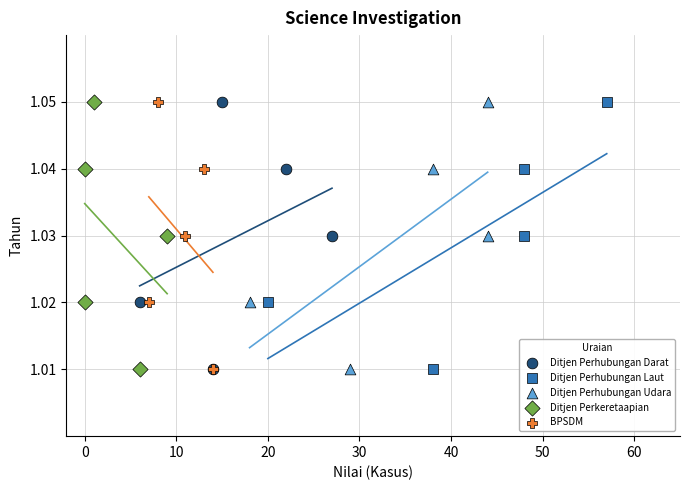

What are all the series names shown in the legend?

Ditjen Perhubungan Darat, Ditjen Perhubungan Laut, Ditjen Perhubungan Udara, Ditjen Perkeretaapian, BPSDM